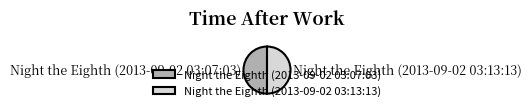

The Night the Eighth (2013-09-02 03:13:13) slice represents 44% of the pie. True or false?

False